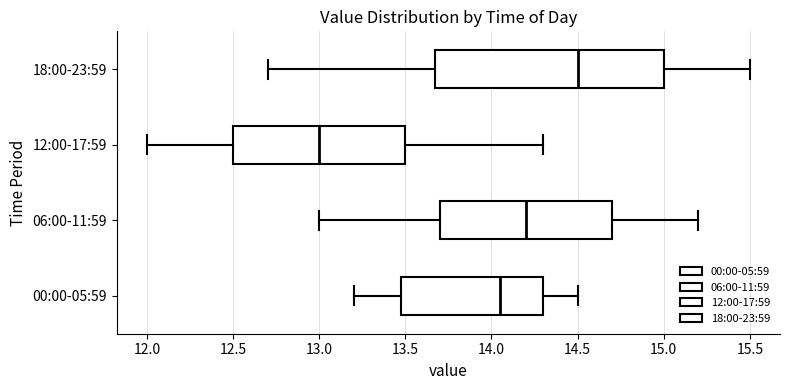

Reading bottom to top, transcribe this box plot: for each box, give where its median line is, the range the box spans, and where its two whiskers end, as read against the x-axis. The values are not printed on the chart, so give them approximately, as read against the axis.

00:00-05:59: median 14.05, box 13.50 to 14.30, whiskers 13.20 to 14.50
06:00-11:59: median 14.20, box 13.70 to 14.70, whiskers 13.00 to 15.20
12:00-17:59: median 13.00, box 12.50 to 13.50, whiskers 12.00 to 14.30
18:00-23:59: median 14.50, box 13.70 to 15.00, whiskers 12.70 to 15.50